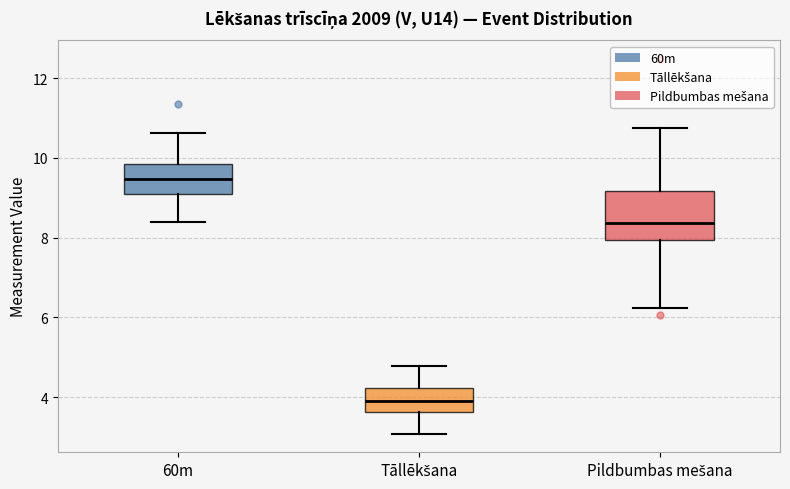

Which box is the tallest, from its lower edge to its upper edge?

Pildbumbas mešana